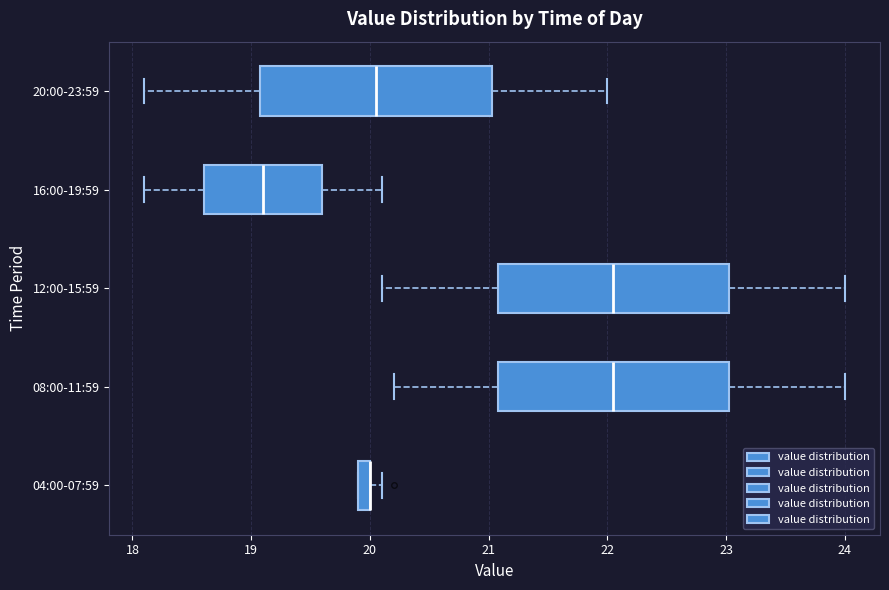

Where is the right edge of the box for 04:00-07:59 on the x-axis? The values are not printed on the chart, so give them approximately, as read against the axis.

20.0